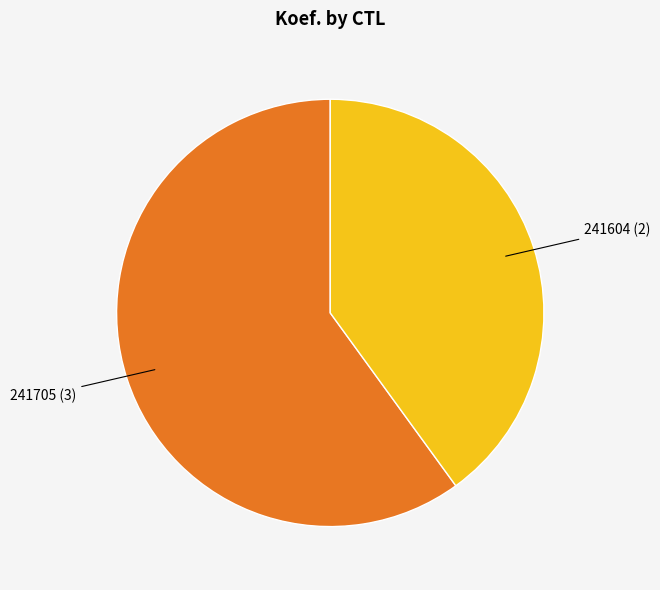

Is there any slice that represents more than half of the pie?

Yes